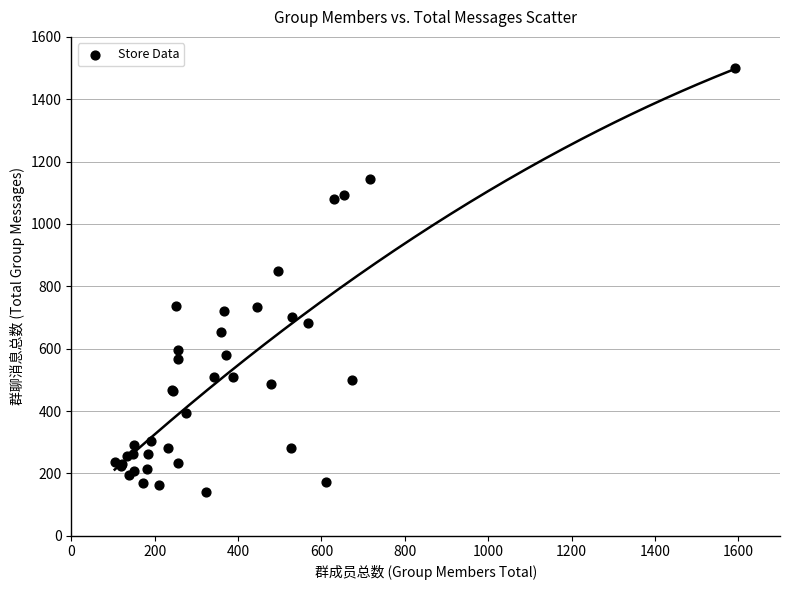

What Y value in the scatter plot is closest to 819?

850